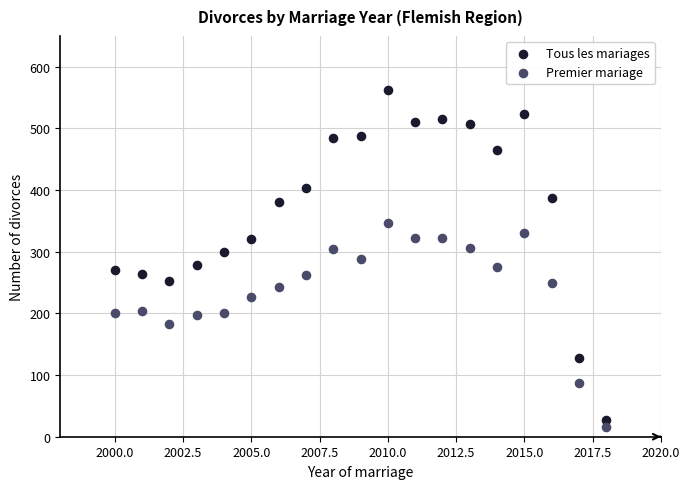

Which series has the largest Y range (max minus min)?

Tous les mariages